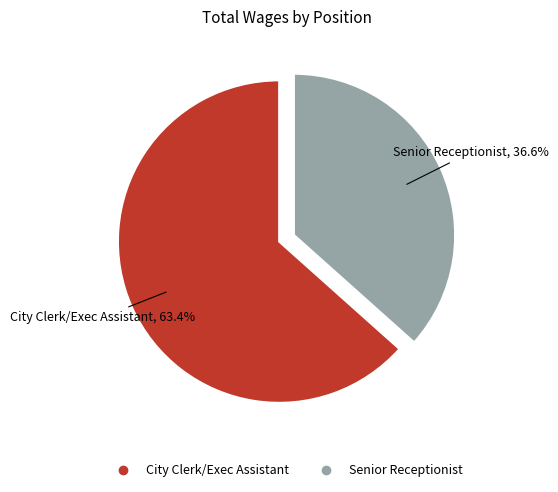

To the nearest percent, what portion does Senior Receptionist represent?

37%